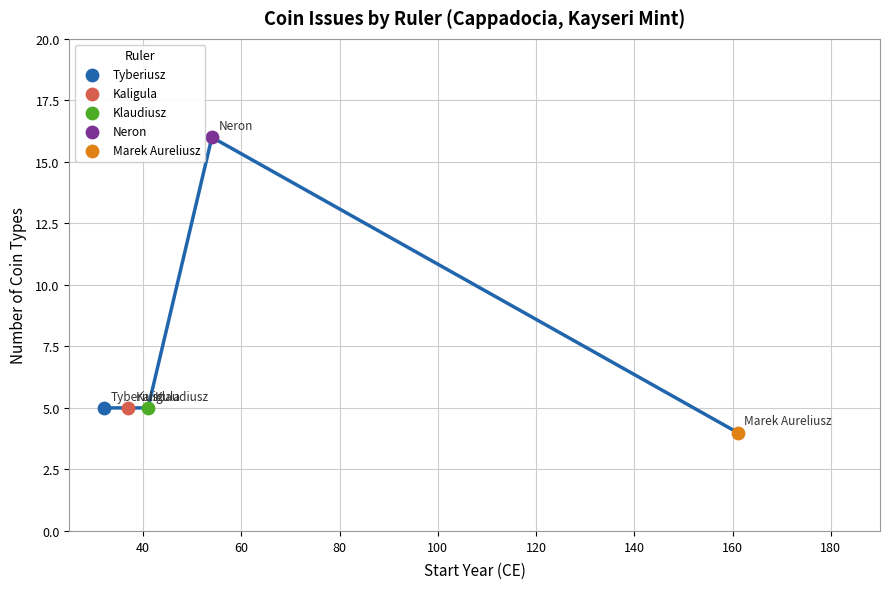

True or false: the data has more than 0 interior local peaks.

True